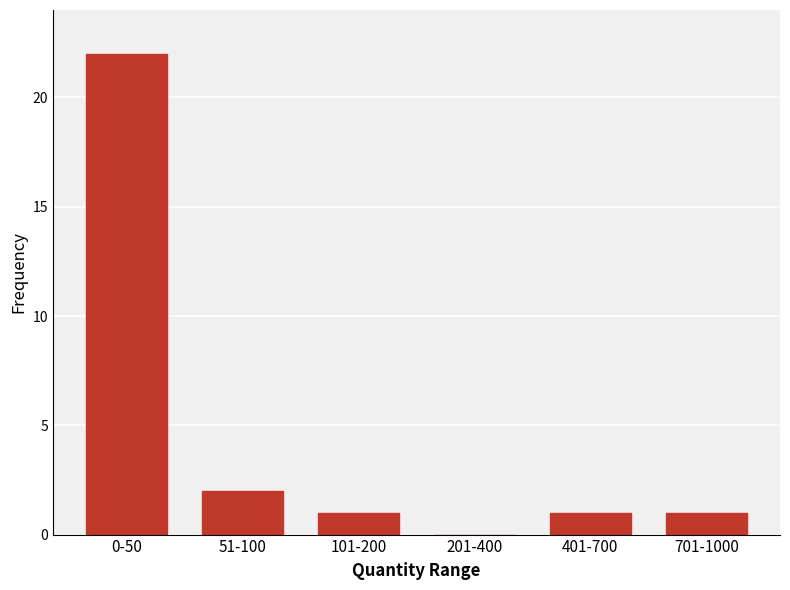

Reading right to left, transcribe all the data shown in this chart.

701-1000=1	401-700=1	201-400=0	101-200=1	51-100=2	0-50=22